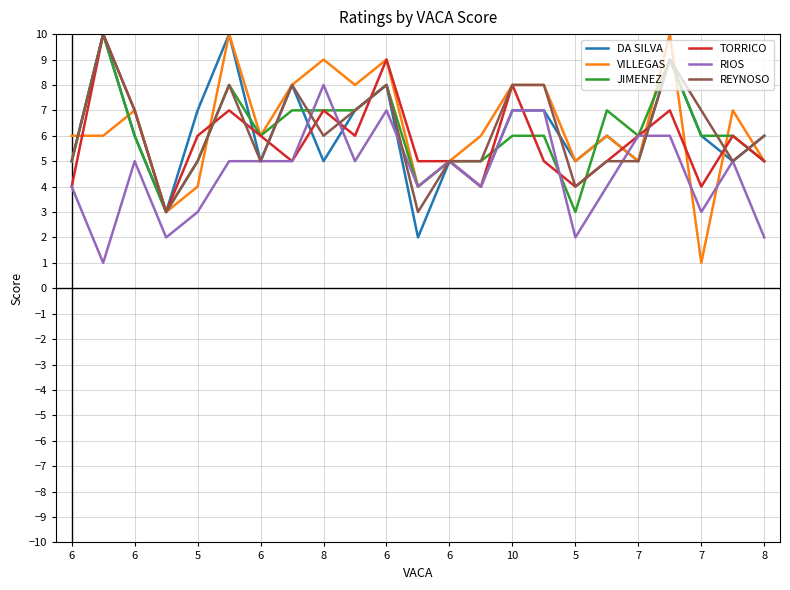

True or false: DA SILVA has more than 2 points higher than both neighbors.

True